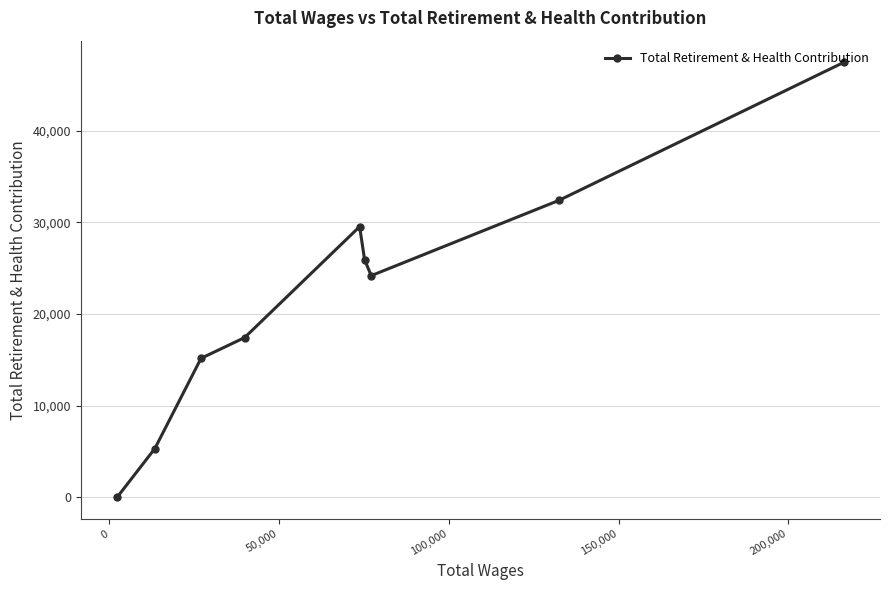

Count the number of categories in the chart.

9